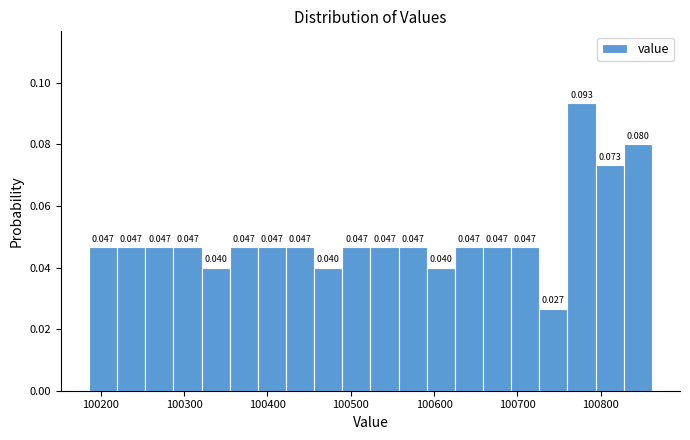

Around what value on the x-axis is the tallest bar? Give the approximate position of its centre, as read against the axis.

100780